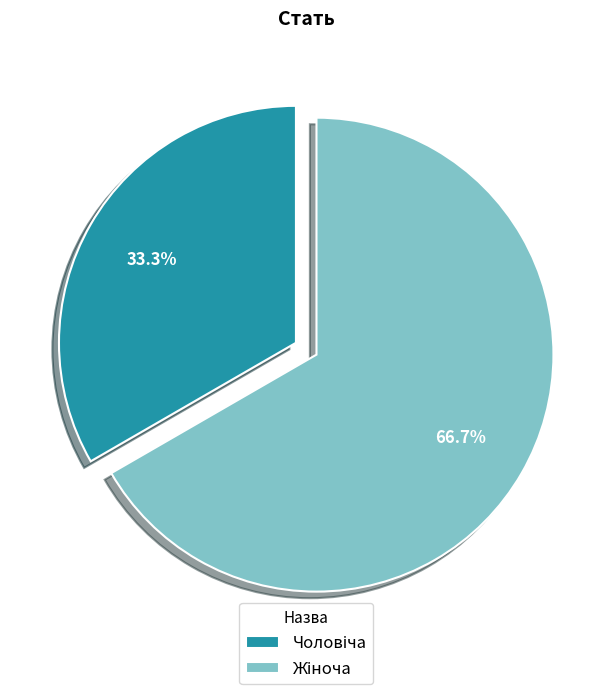

Is there any slice that represents more than half of the pie?

Yes